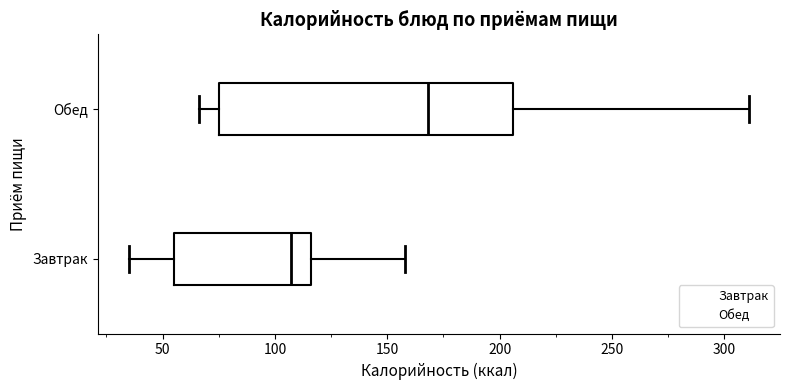

Which box is the widest, from its left edge to its right edge?

Обед